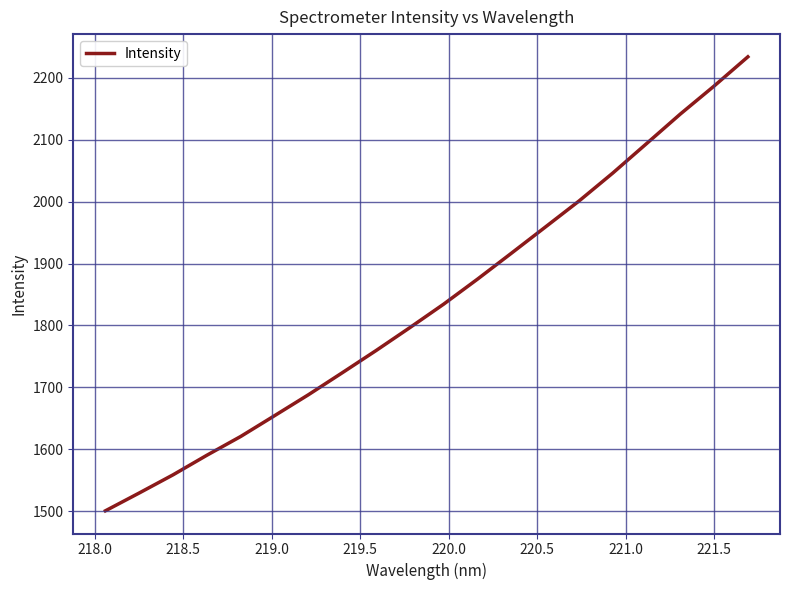

Reading left to right, list all the values displayed in this chart.

1500.5	1529.3	1558.7	1590.3	1620.7	1654.2	1688.0	1723.5	1759.4	1796.5	1834.5	1874.8	1916.6	1958.7	2001.0	2046.2	2093.8	2141.5	2186.8	2234.1